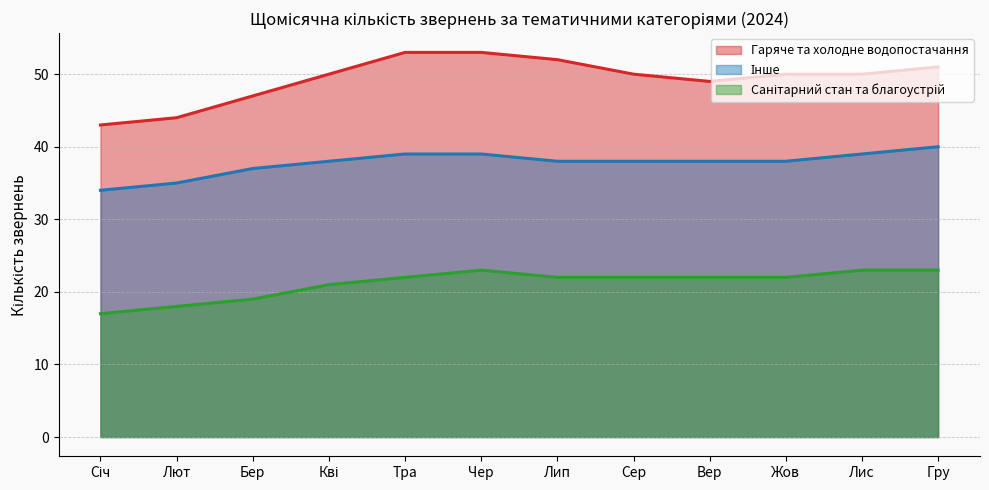

Which series has the widest spread of values?

Гаряче та холодне водопостачання